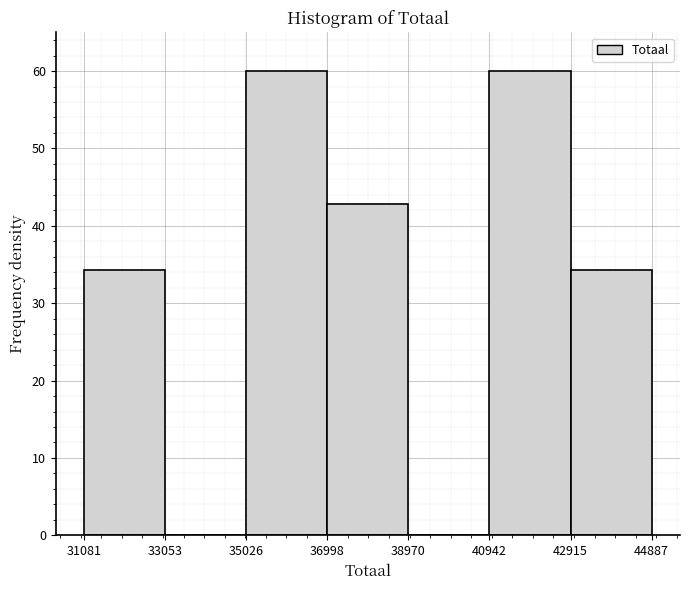

How tall is the bar that spans 40942 to 42915 on the x-axis? The values are not printed on the chart, so give them approximately, as read against the axis.

60